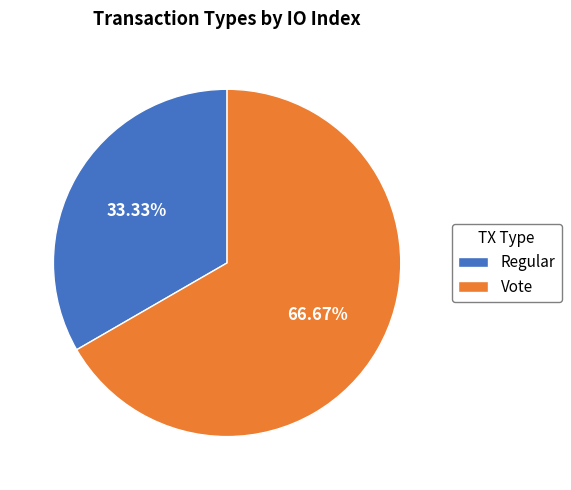

True or false: Regular accounts for 33% of the total.

True